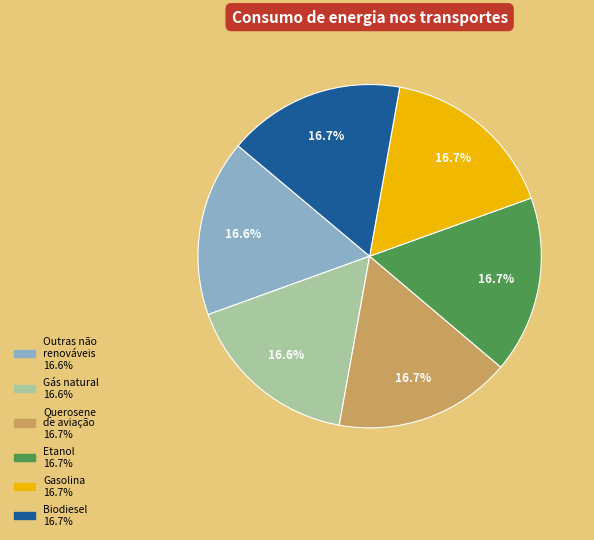

Is there any slice that represents more than half of the pie?

No